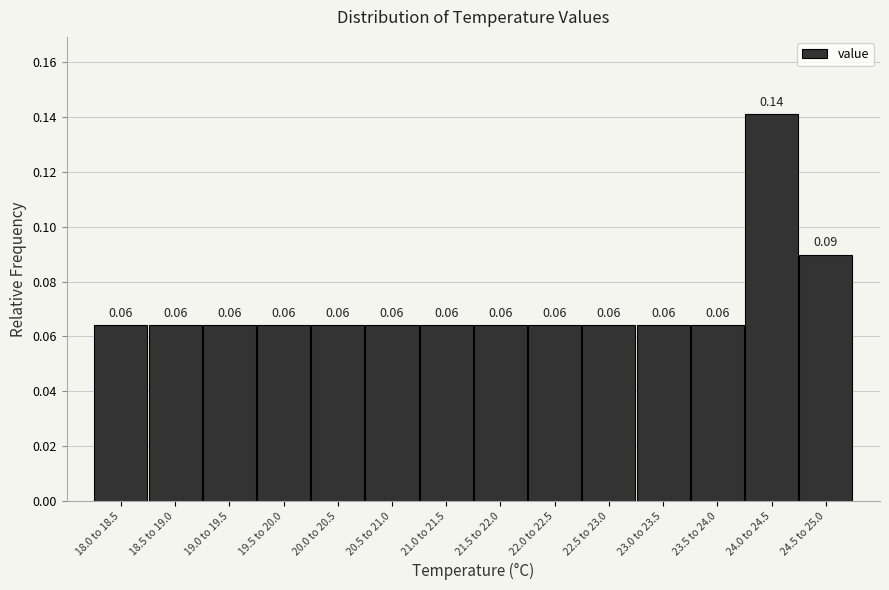

Between 23.5 to 24.0 and 24.5 to 25.0, which is larger?

24.5 to 25.0